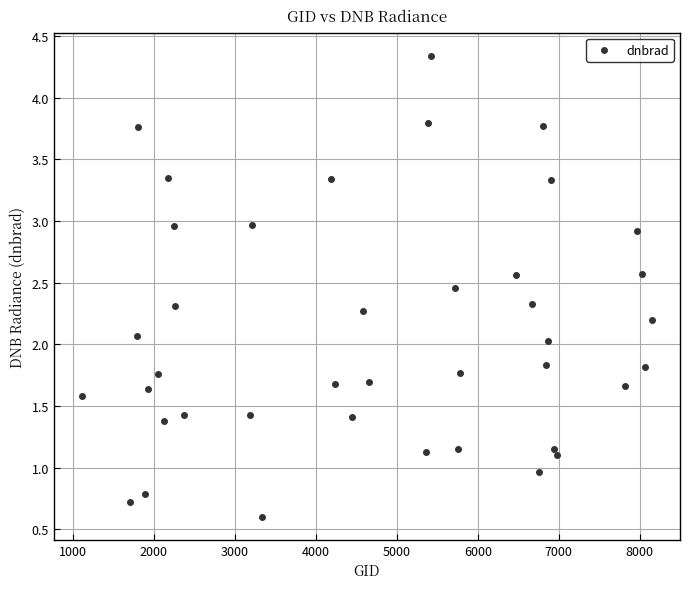

What is the range of X values (max minus min)?

7029.0